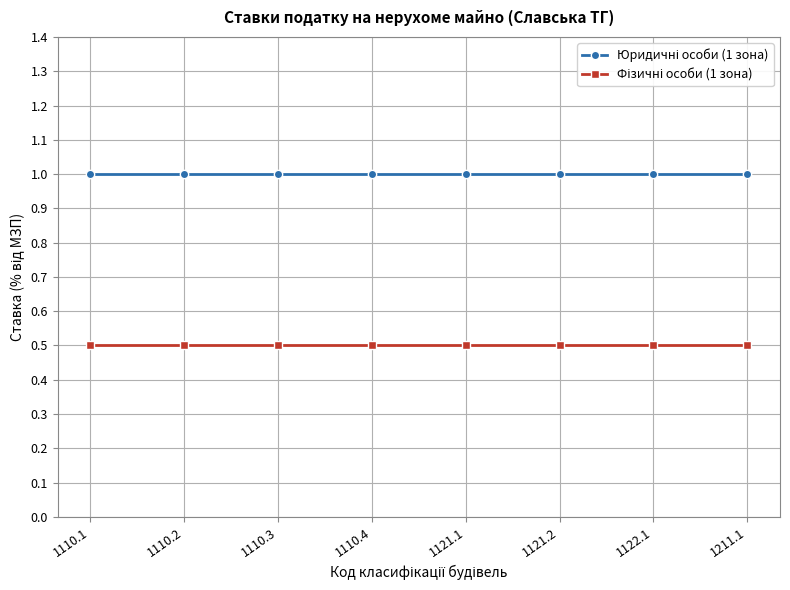

What position from the left is 1122.1?

7